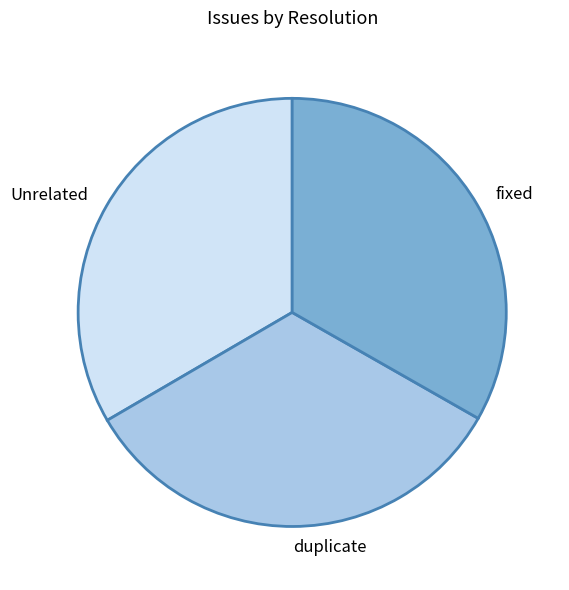

Do duplicate and fixed together represent more than half of the pie?

Yes